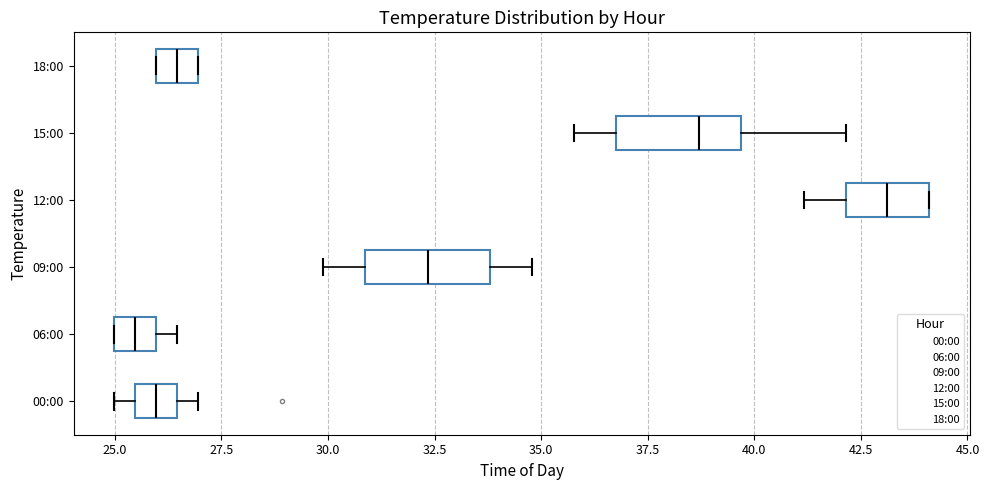

Reading bottom to top, transcribe this box plot: for each box, give where its median line is, the range the box spans, and where its two whiskers end, as read against the x-axis. The values are not printed on the chart, so give them approximately, as read against the axis.

00:00: median 26.0, box 25.5 to 26.5, whiskers 25.0 to 27.0
06:00: median 25.5, box 25.0 to 26.0, whiskers 25.0 to 26.5
09:00: median 32.5, box 31.0 to 34.0, whiskers 30.0 to 35.0
12:00: median 43.0, box 42.0 to 44.0, whiskers 41.0 to 44.0
15:00: median 38.5, box 37.0 to 39.5, whiskers 36.0 to 42.0
18:00: median 26.5, box 26.0 to 27.0, whiskers 26.0 to 27.0